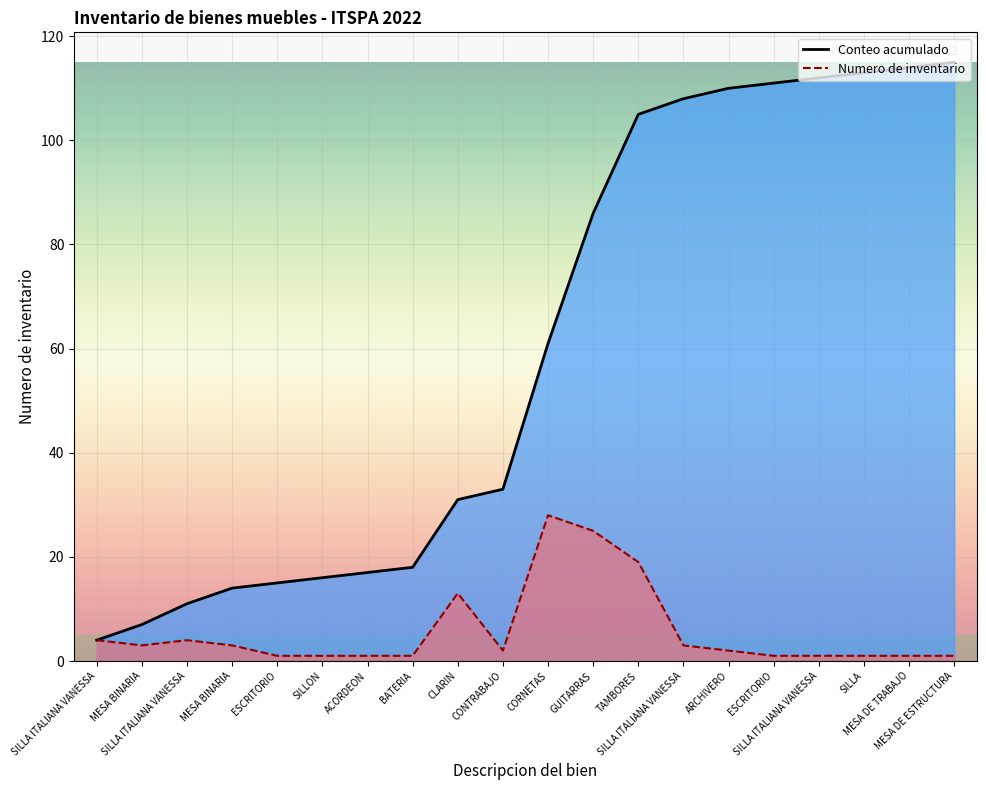

At how many categories does at least one series exceed 106?

7